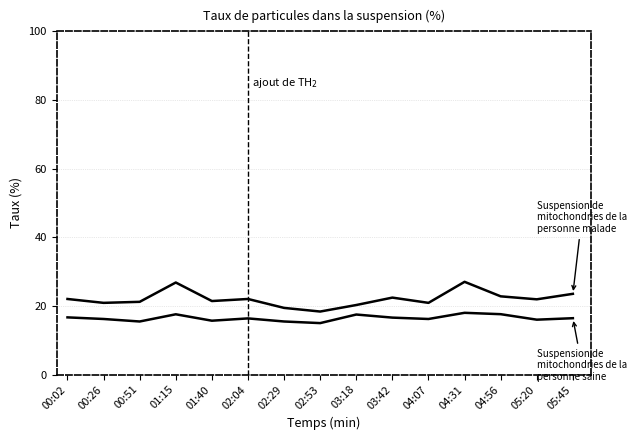

What is the minimum value shown in the chart?

15.0